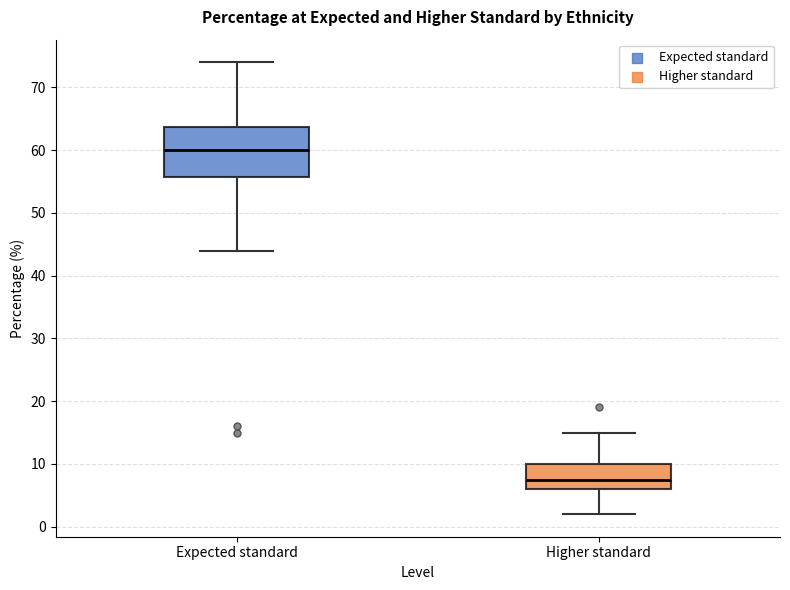

Comparing the boxes themselves (not the whiskers), which one is the tallest?

Expected standard